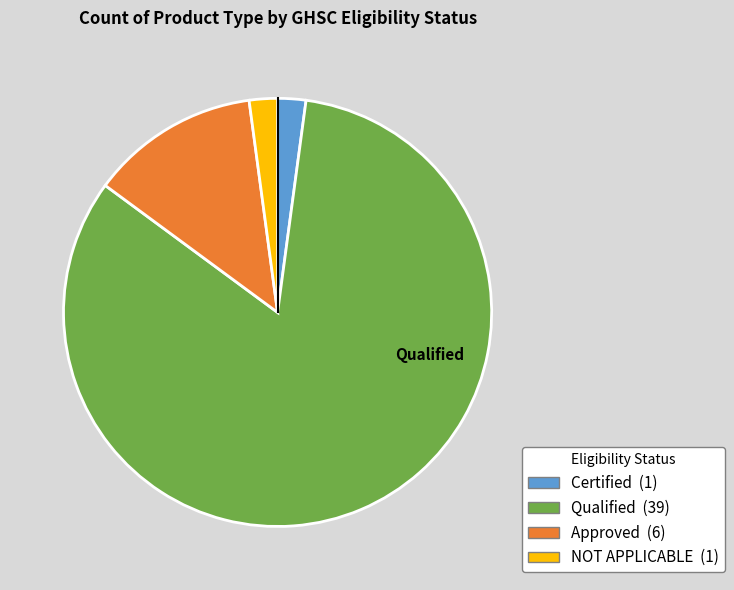

How many slices are in this pie chart?

4